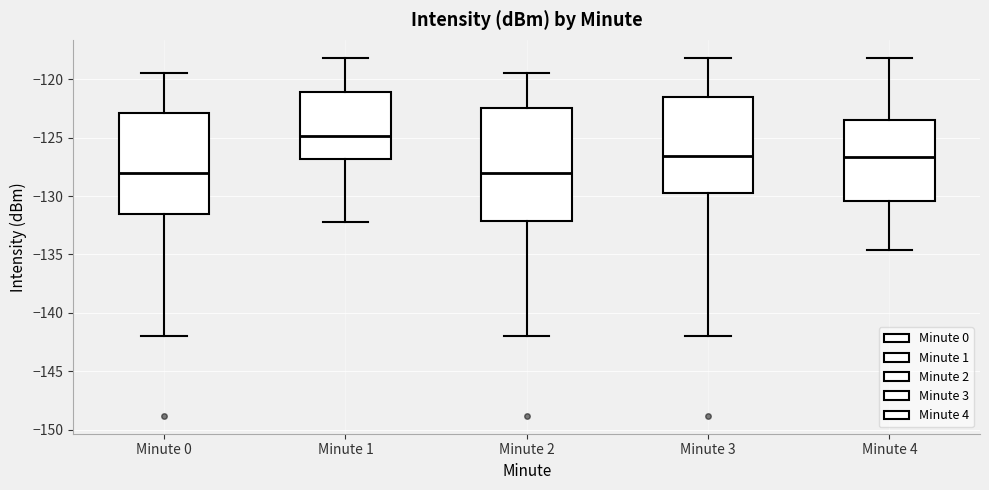

Reading left to right, transcribe this box plot: for each box, give where its median line is, the range the box spans, and where its two whiskers end, as read against the y-axis. The values are not printed on the chart, so give them approximately, as read against the axis.

Minute 0: median -128.0, box -131.5 to -123.0, whiskers -142.0 to -119.5
Minute 1: median -125.0, box -127.0 to -121.0, whiskers -132.0 to -118.0
Minute 2: median -128.0, box -132.0 to -122.5, whiskers -142.0 to -119.5
Minute 3: median -126.5, box -129.5 to -121.5, whiskers -142.0 to -118.0
Minute 4: median -126.5, box -130.5 to -123.5, whiskers -134.5 to -118.0